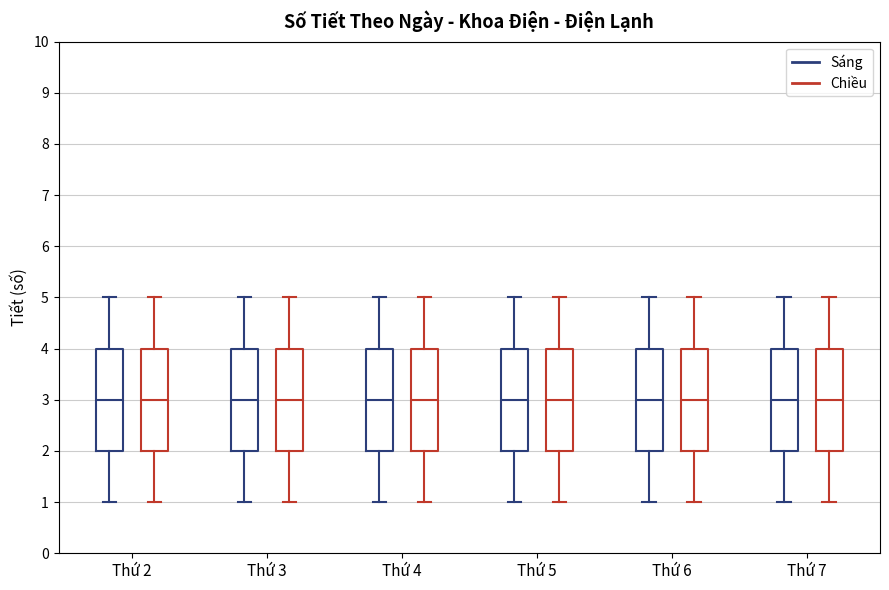

Where does the median line of the box for Thứ 5 (Chiều) sit on the y-axis? The values are not printed on the chart, so give them approximately, as read against the axis.

3